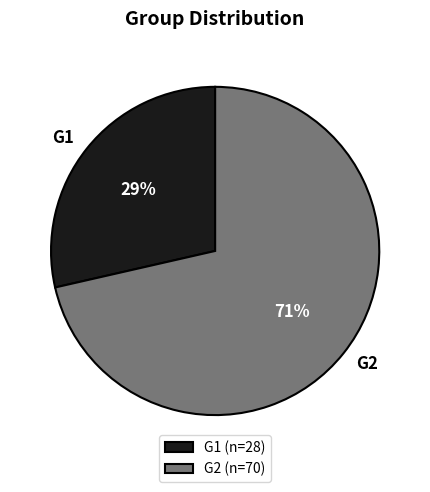

Count the number of slices in the pie.

2